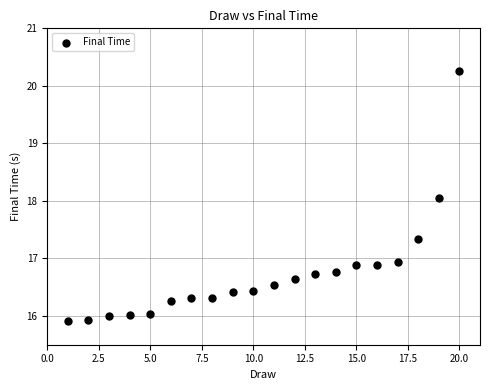

What is the range of X values (max minus min)?

19.0